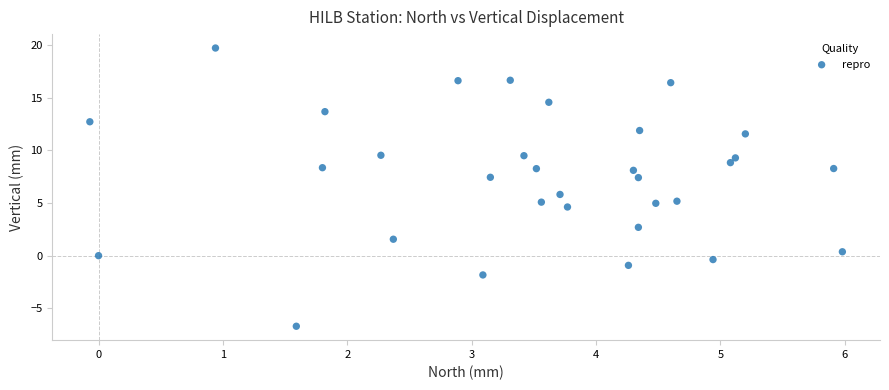

What is the range of X values (max minus min)?

6.1